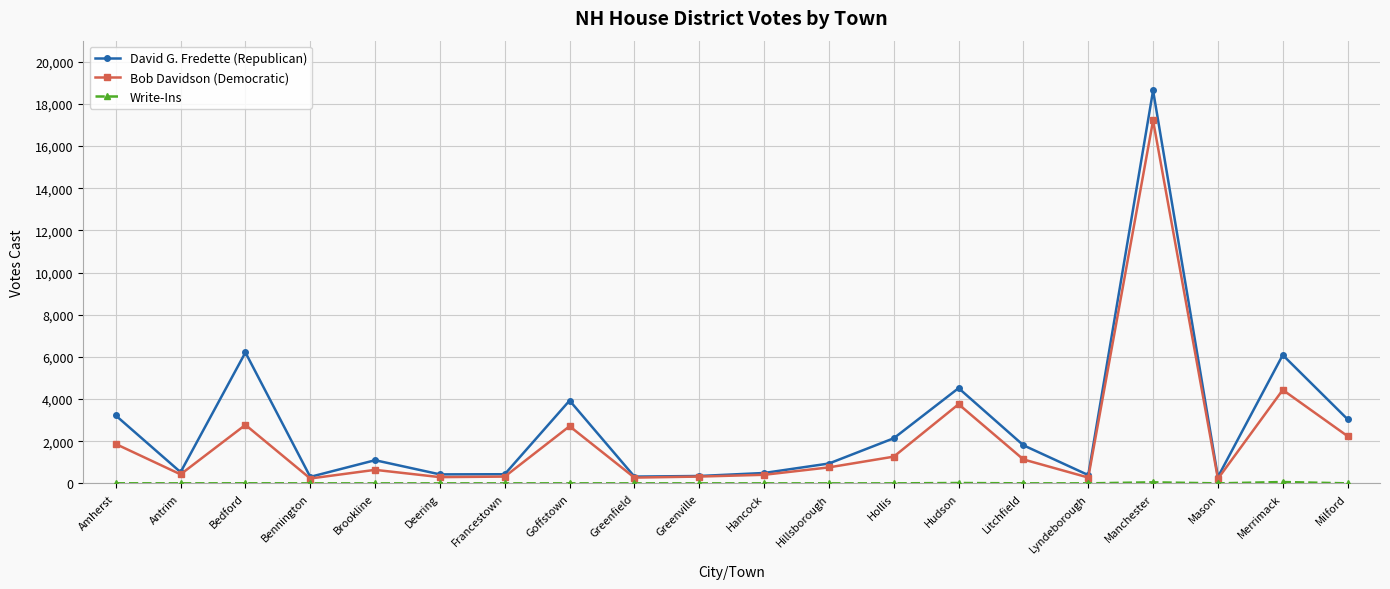

What is the label of the 14th point from the right?

Francestown